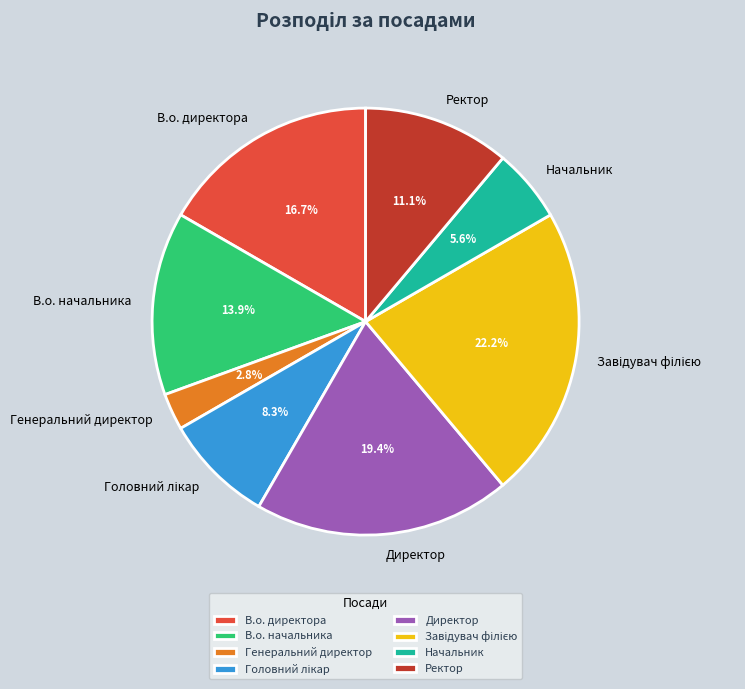

To the nearest percent, what portion does Ректор represent?

11%